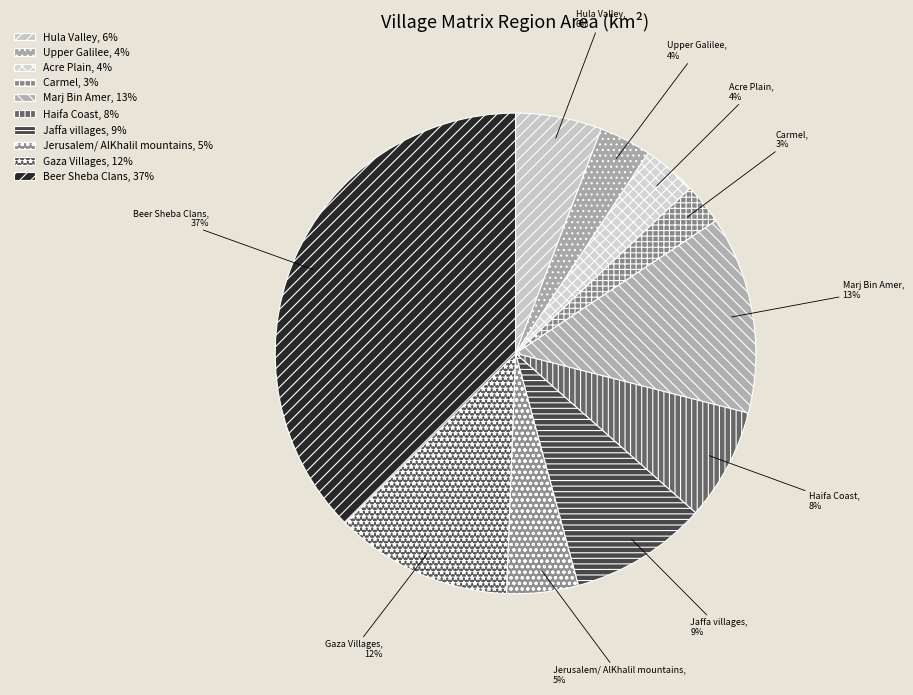

To the nearest percent, what portion does Jaffa villages represent?

9%